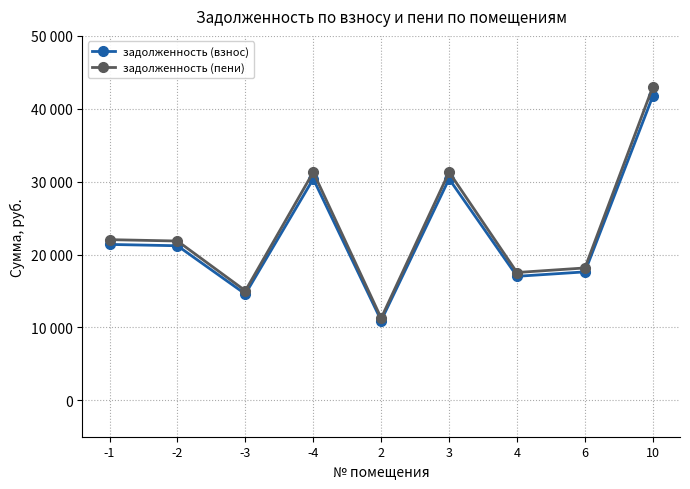

What is the maximum value shown in the chart?

43017.3